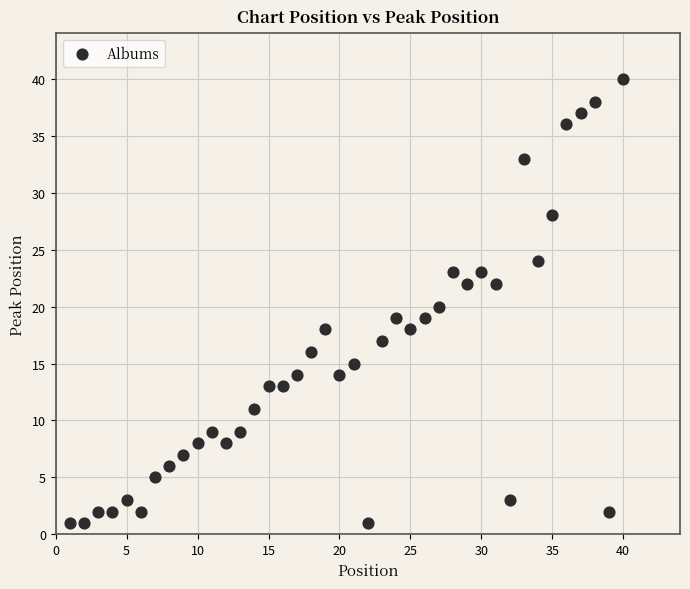

What is the range of Y values (max minus min)?

39